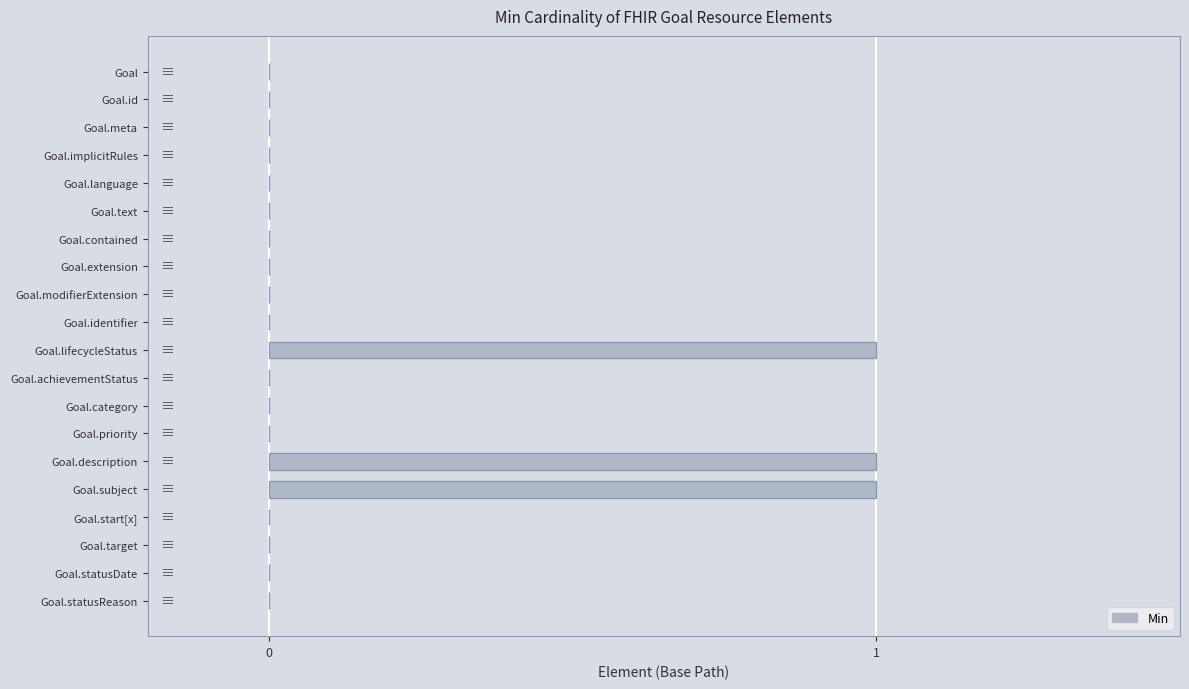

Is it true that the value at Goal.statusReason is 0?

True